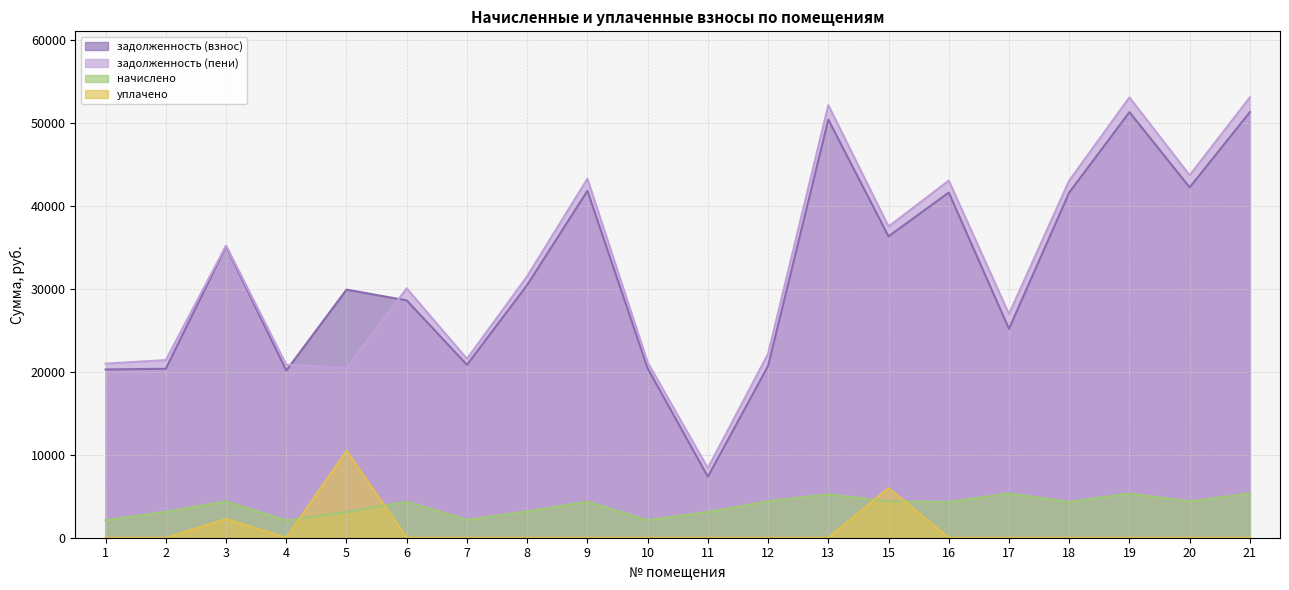

What is the difference between the maximum and minimum values in the задолженность (пени) series?

44723.0